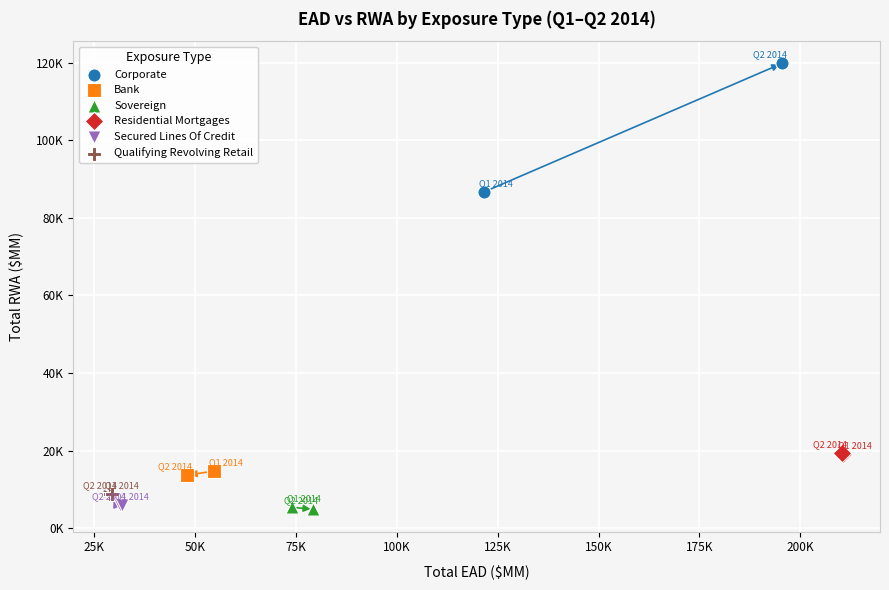

Which series contains the highest Y value?

Corporate